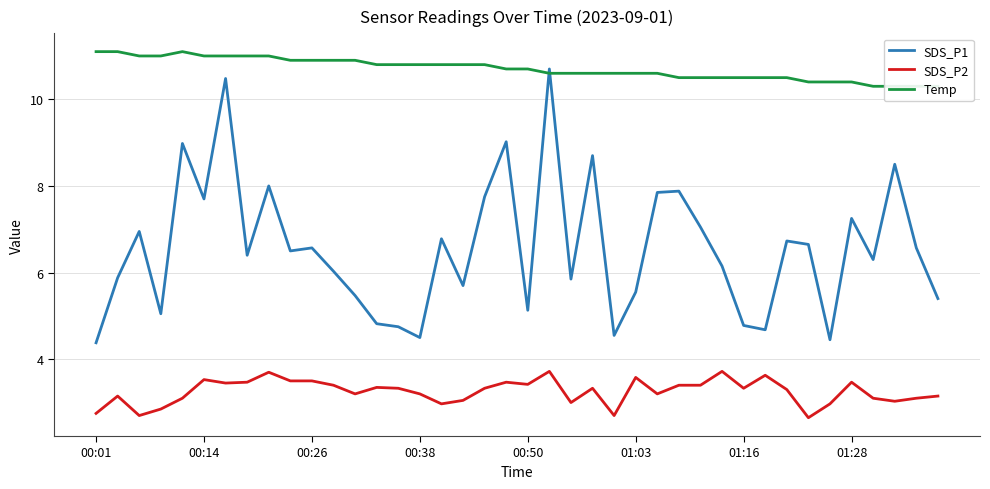

The SDS_P2 series shows 3.5 at 00:26. True or false?

True